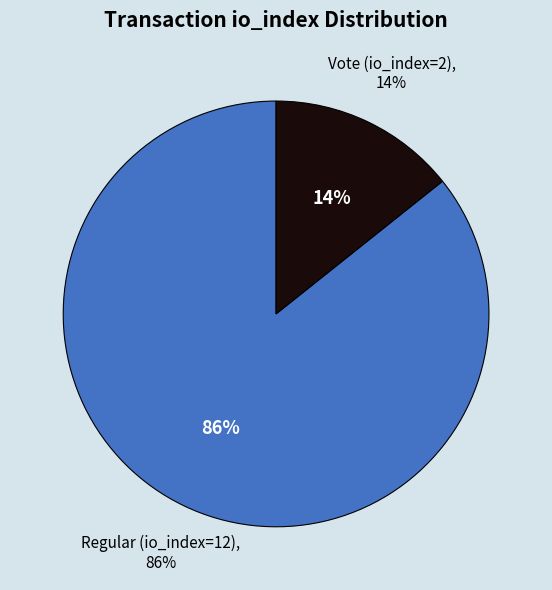

How many slices are in this pie chart?

2